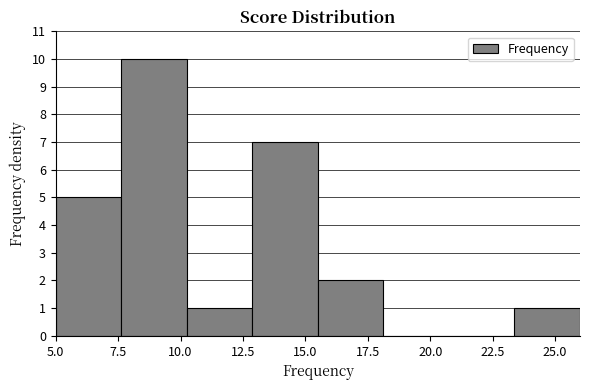

What is the height of the bar covering 5.0 to 7.5 on the x-axis? Neither the bar edges nor the heights are printed on the chart, so give them approximately, as read against the axes.

5